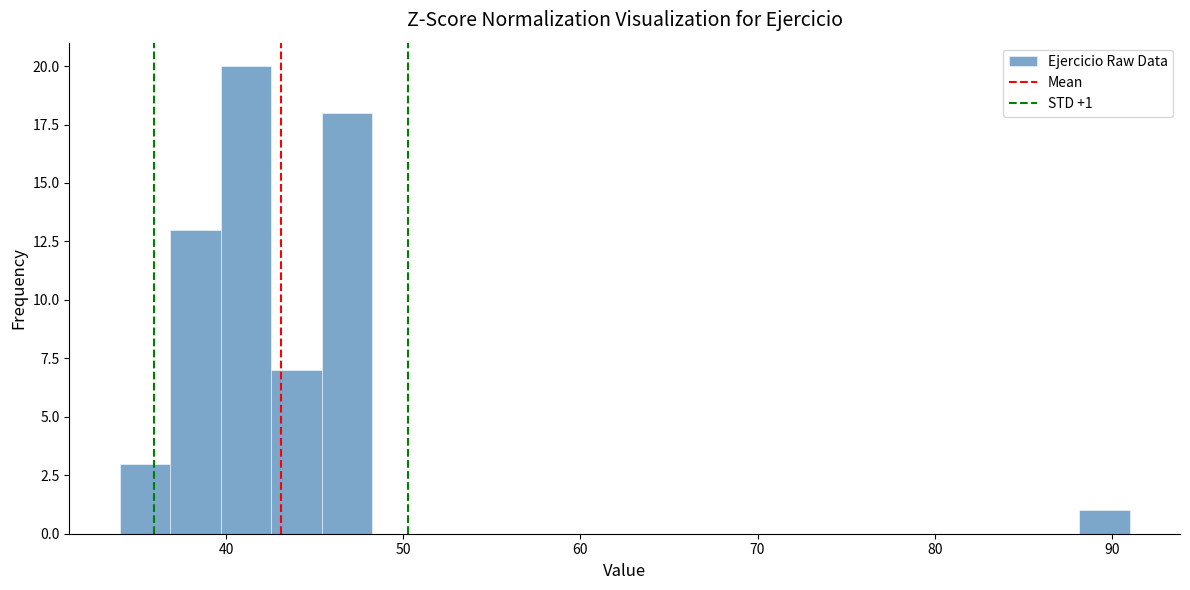

Read against the x-axis, roughly where is the centre of the tallest bar?

41